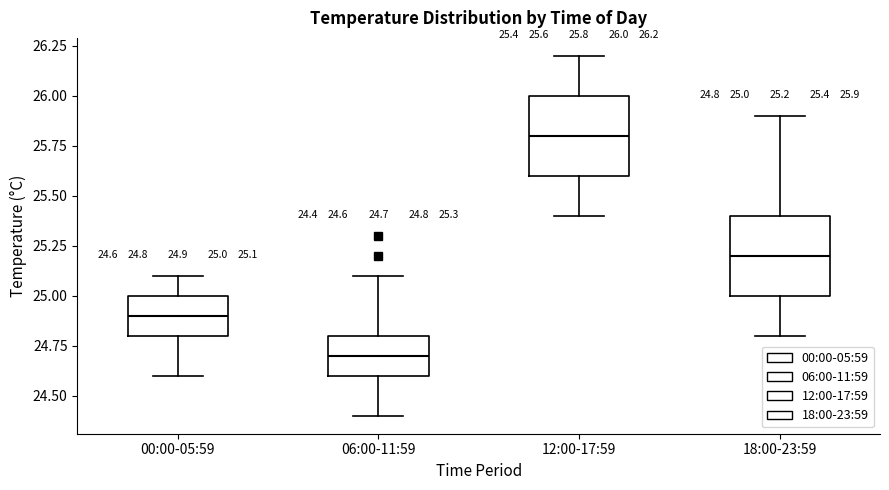

Which box has the highest median line?

12:00-17:59